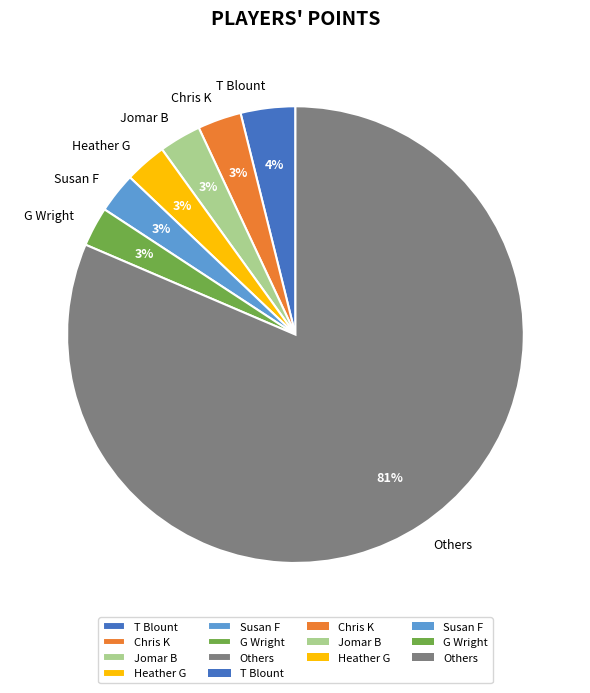

Which category has the biggest portion of the pie?

Others